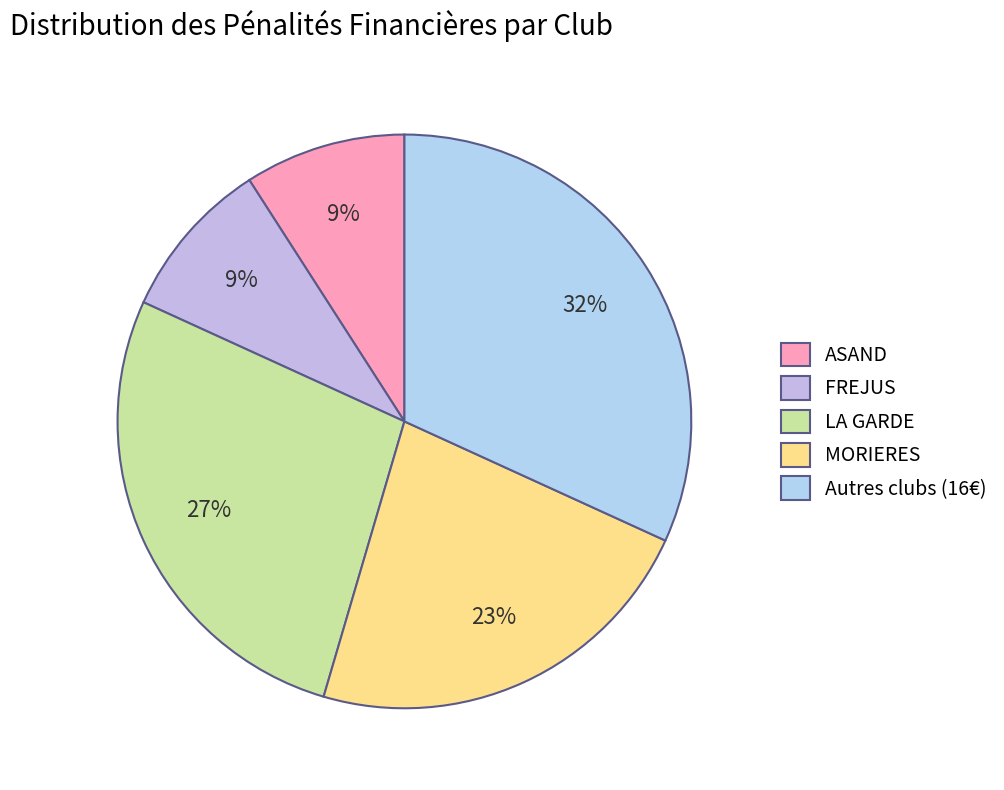

True or false: ASAND accounts for 24% of the total.

False